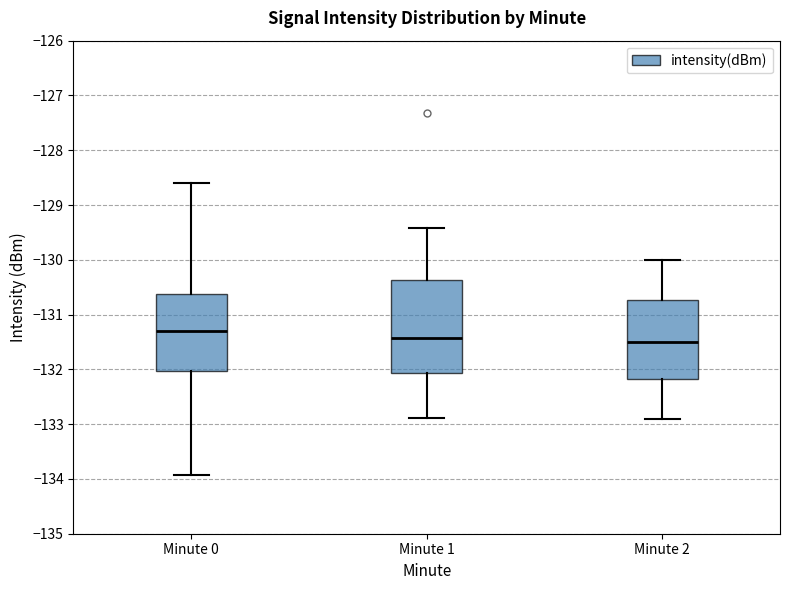

Reading left to right, transcribe this box plot: for each box, give where its median line is, the range the box spans, and where its two whiskers end, as read against the y-axis. The values are not printed on the chart, so give them approximately, as read against the axis.

Minute 0: median -131.3, box -132.0 to -130.6, whiskers -133.9 to -128.6
Minute 1: median -131.4, box -132.1 to -130.4, whiskers -132.9 to -129.4
Minute 2: median -131.5, box -132.2 to -130.7, whiskers -132.9 to -130.0